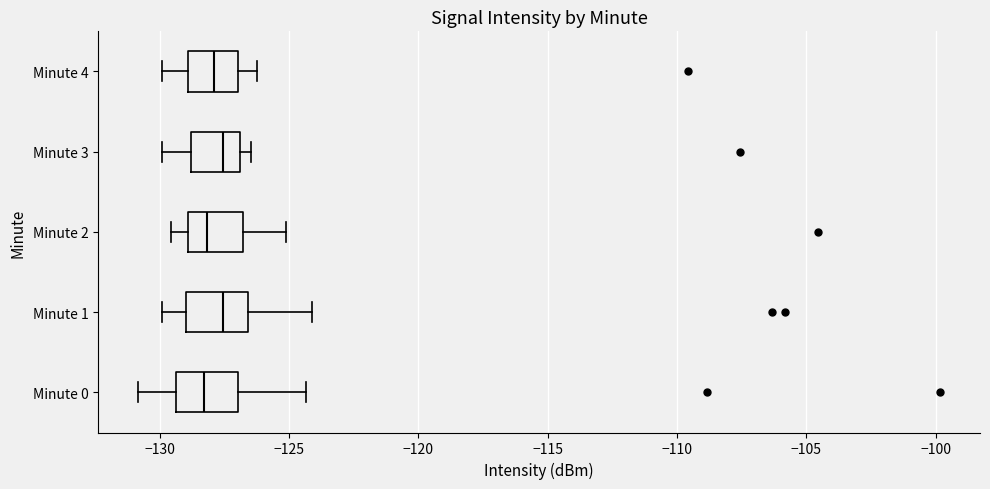

Where is the left edge of the box for Minute 0 on the x-axis? The values are not printed on the chart, so give them approximately, as read against the axis.

-129.5